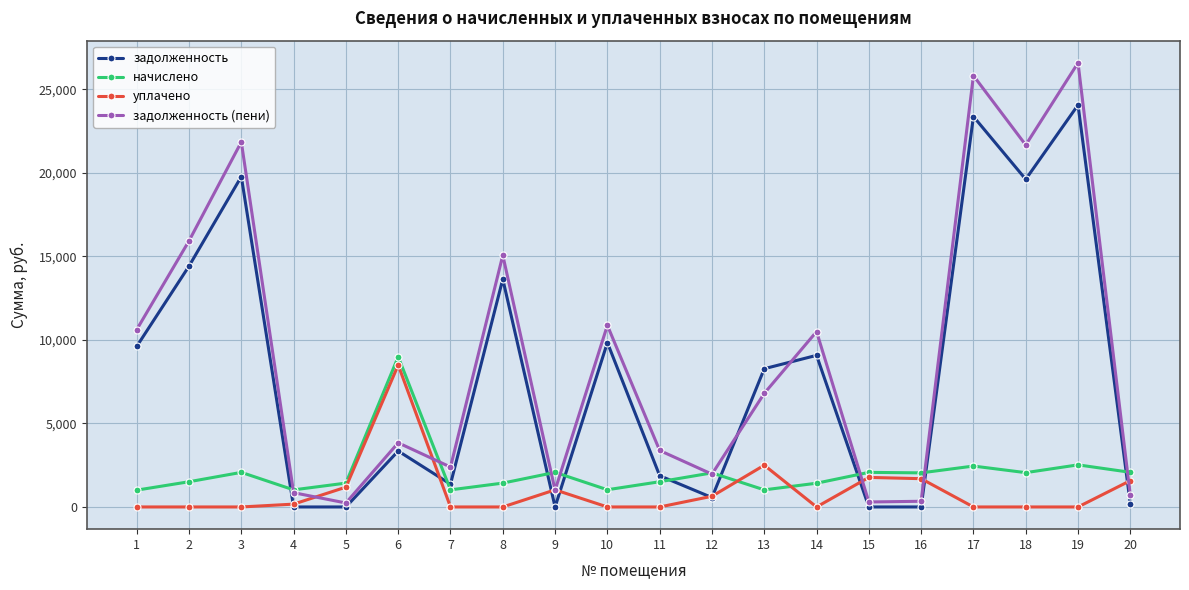

What is the difference between the задолженность (пени) values at 16 and 3?

21513.4